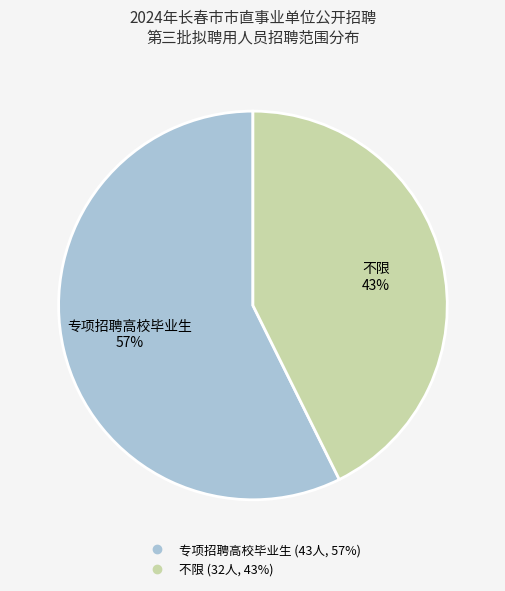

Is the sum of 不限 and 专项招聘高校毕业生 greater than half?

Yes